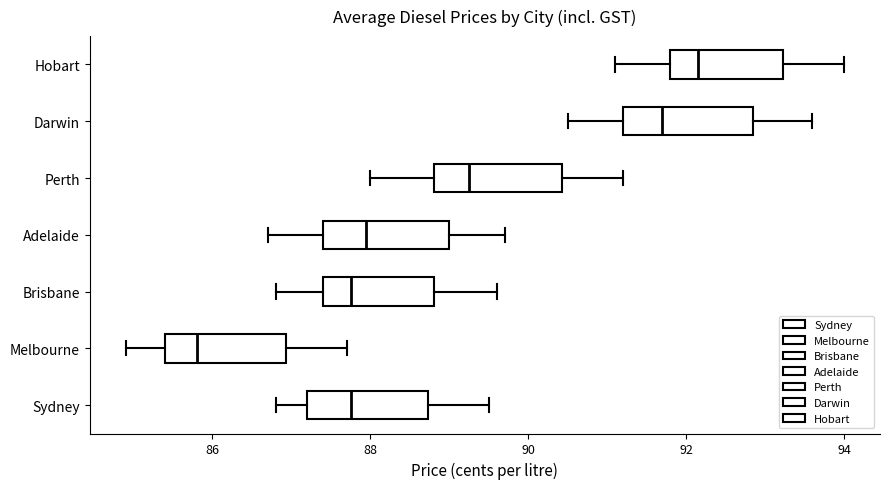

Reading bottom to top, transcribe this box plot: for each box, give where its median line is, the range the box spans, and where its two whiskers end, as read against the x-axis. The values are not printed on the chart, so give them approximately, as read against the axis.

Sydney: median 87.8, box 87.2 to 88.8, whiskers 86.8 to 89.6
Melbourne: median 85.8, box 85.4 to 87.0, whiskers 85.0 to 87.8
Brisbane: median 87.8, box 87.4 to 88.8, whiskers 86.8 to 89.6
Adelaide: median 88.0, box 87.4 to 89.0, whiskers 86.8 to 89.8
Perth: median 89.2, box 88.8 to 90.4, whiskers 88.0 to 91.2
Darwin: median 91.8, box 91.2 to 92.8, whiskers 90.6 to 93.6
Hobart: median 92.2, box 91.8 to 93.2, whiskers 91.2 to 94.0